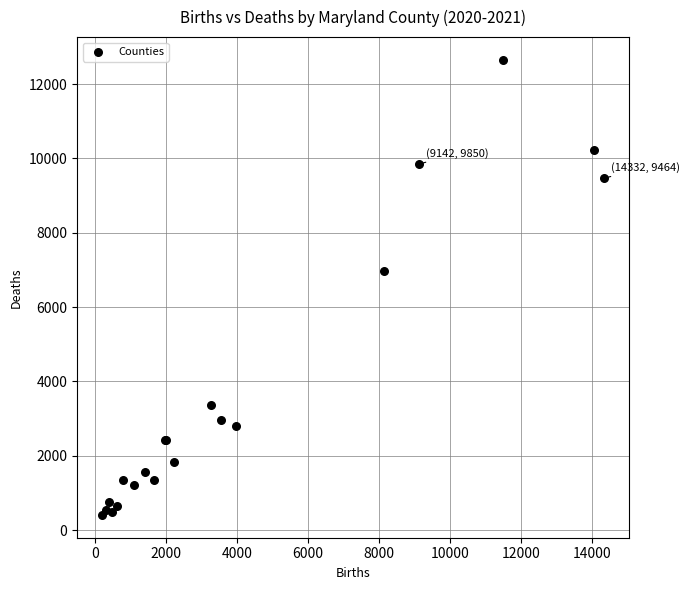

What Y value in the scatter plot is closest to 6529?

6982